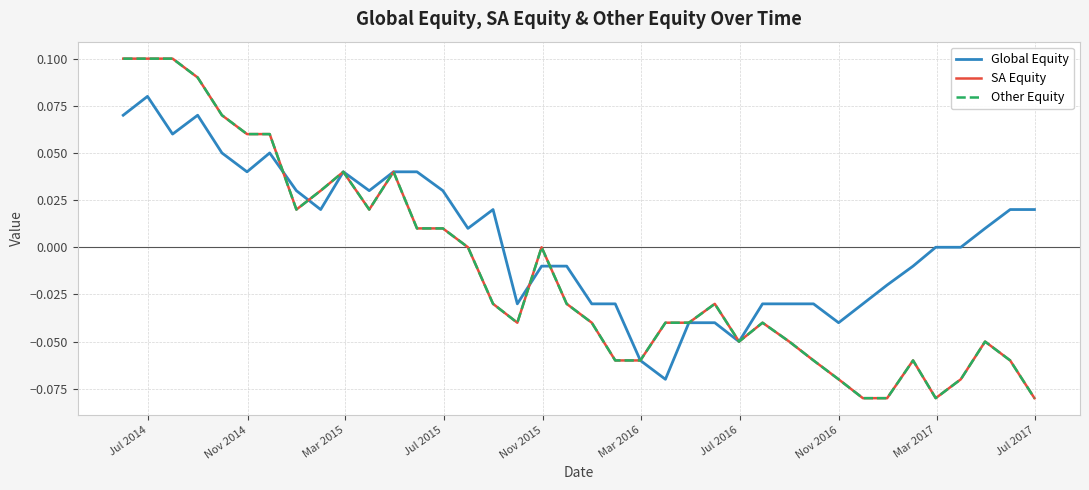

Where does the Other Equity series first go above 0?

Jul 2014